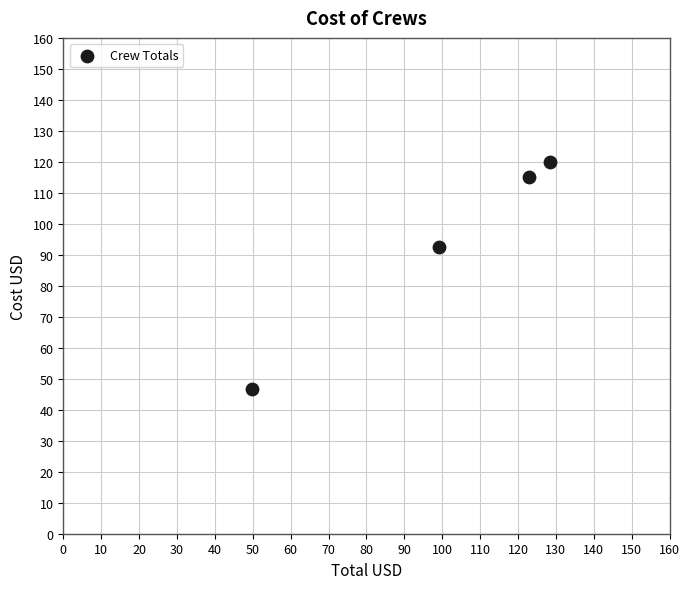

What Y value in the scatter plot is closest to 83?

92.7